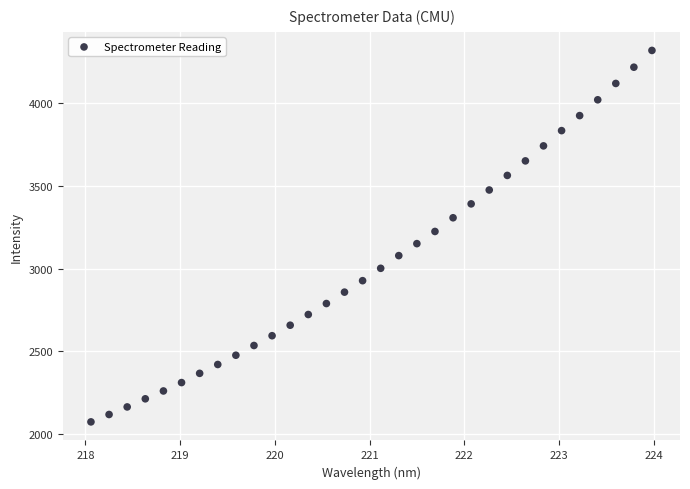

What is the range of Y values (max minus min)?

2243.3